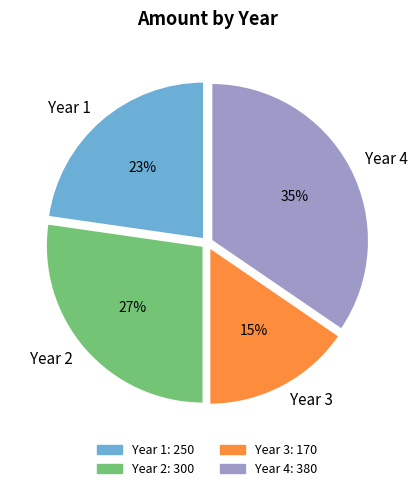

Is it true that Year 4 is 43% of the pie?

False